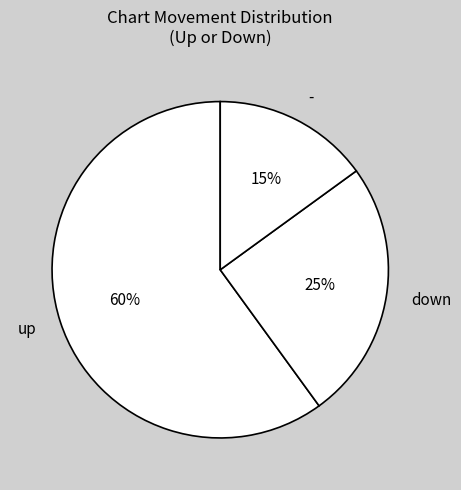

The up slice represents 47% of the pie. True or false?

False